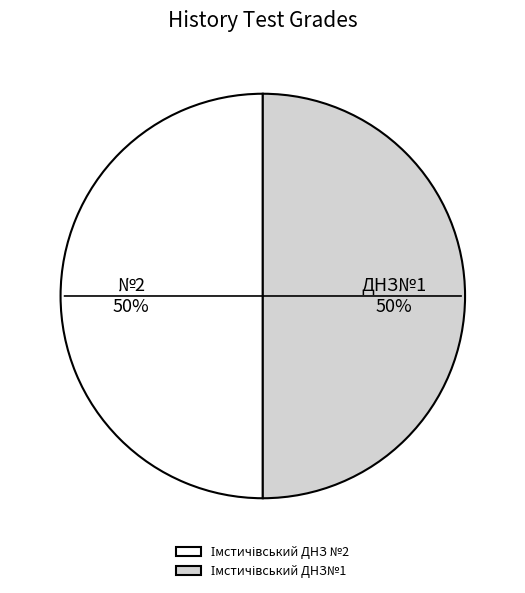

To the nearest percent, what is the average slice percentage?

50%